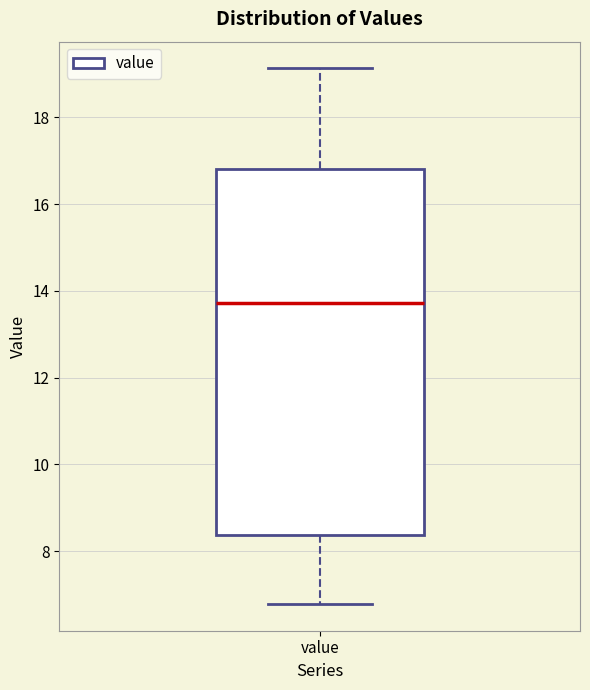

Where does the lower whisker of the box for value end on the y-axis? The values are not printed on the chart, so give them approximately, as read against the axis.

6.8